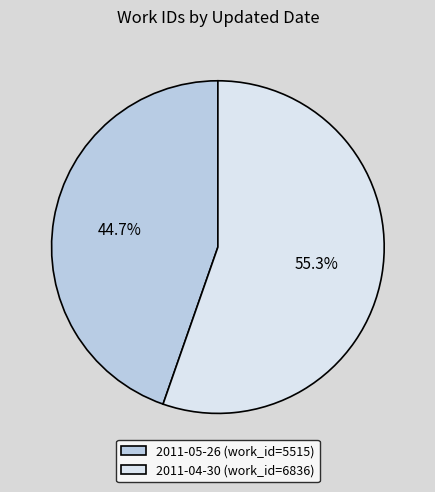

Which slice is the largest?

2011-04-30